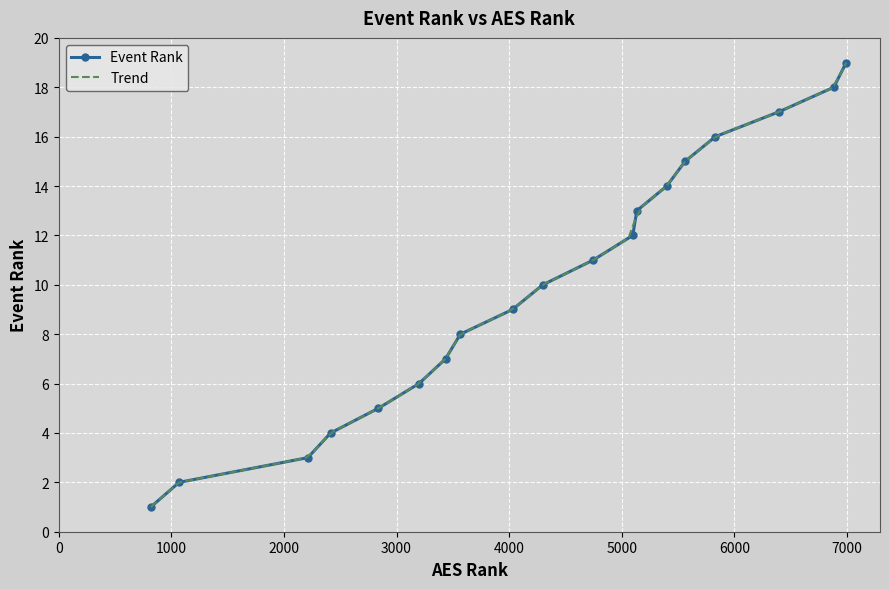

True or false: Event Rank has more than 1 points higher than both neighbors.

False